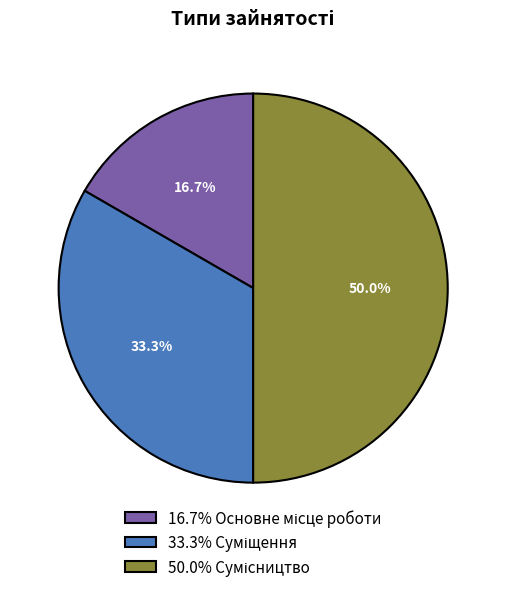

What is the largest slice in the pie chart?

Сумісництво